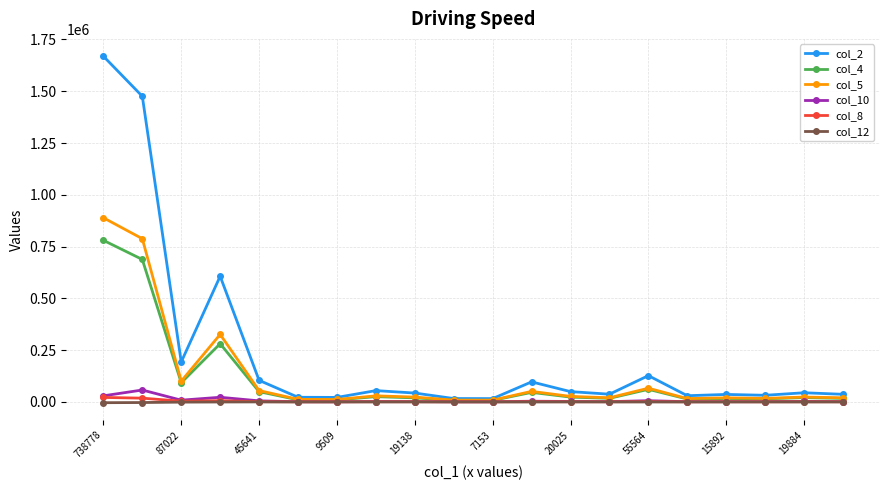

Which series has the largest range (max minus min)?

col_2